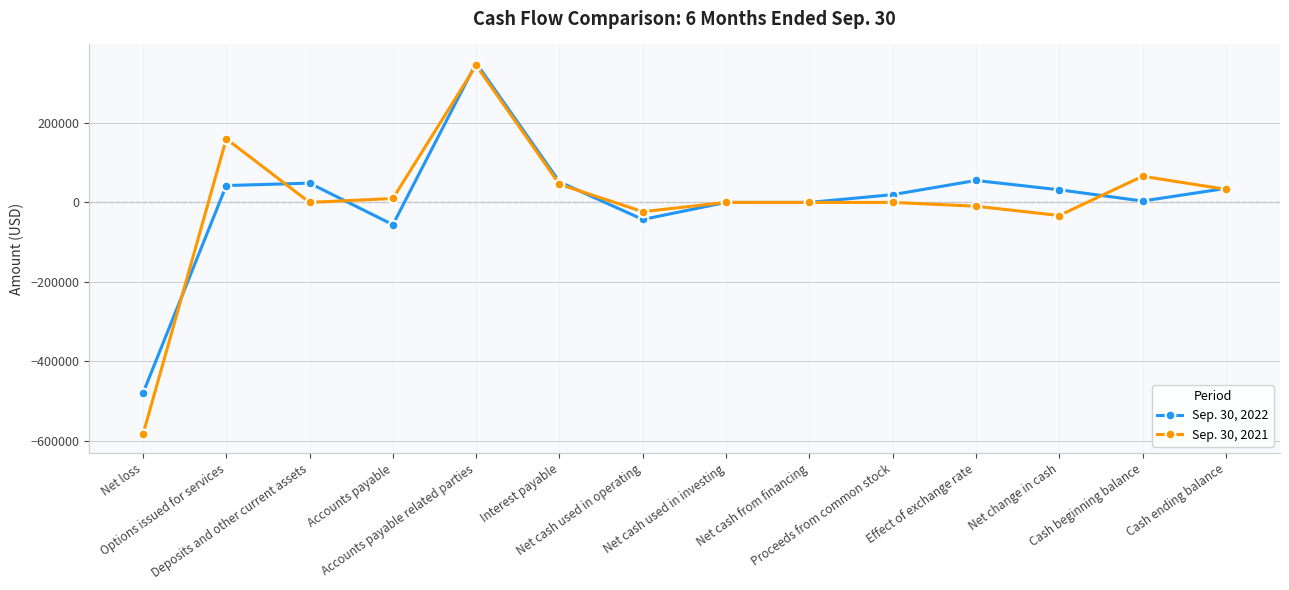

Rank the series by their maximum value, from highest to lowest.

Sep. 30, 2022, Sep. 30, 2021